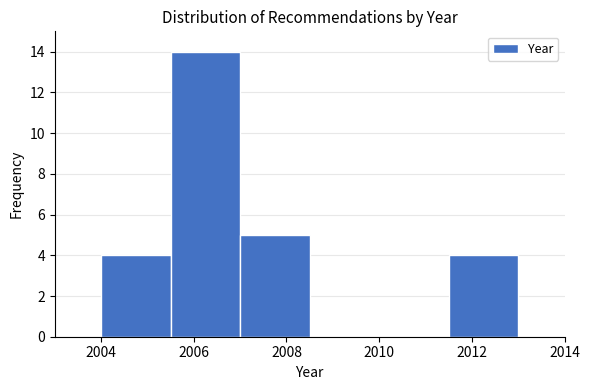

Reading left to right, transcribe this chart: for each bar, give the range it covers on the x-axis and its height. Neither the bar edges nor the heights are printed on the chart, so give them approximately, as read against the axes.

2004.0 to 2005.5: 4
2005.5 to 2007.0: 14
2007.0 to 2008.5: 5
2008.5 to 2010.0: 0
2010.0 to 2011.5: 0
2011.5 to 2013.0: 4